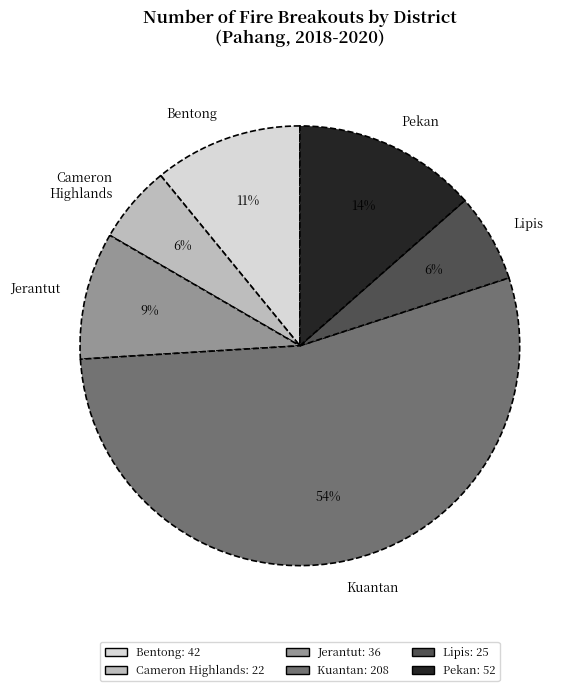

How many slices are in this pie chart?

6